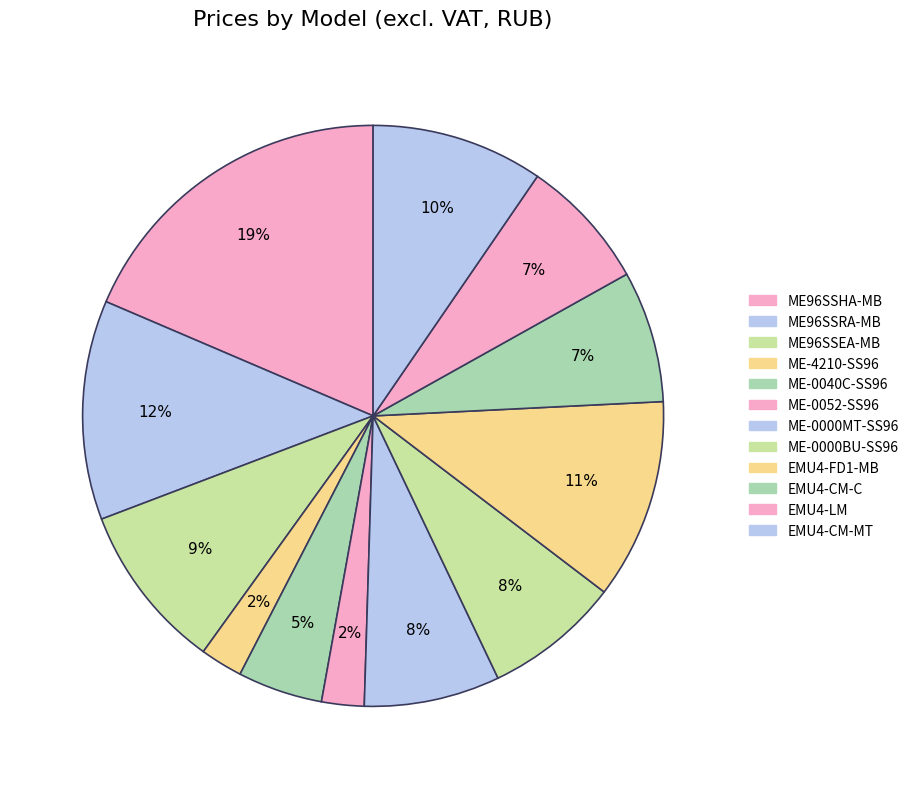

How many segments does this pie chart have?

12